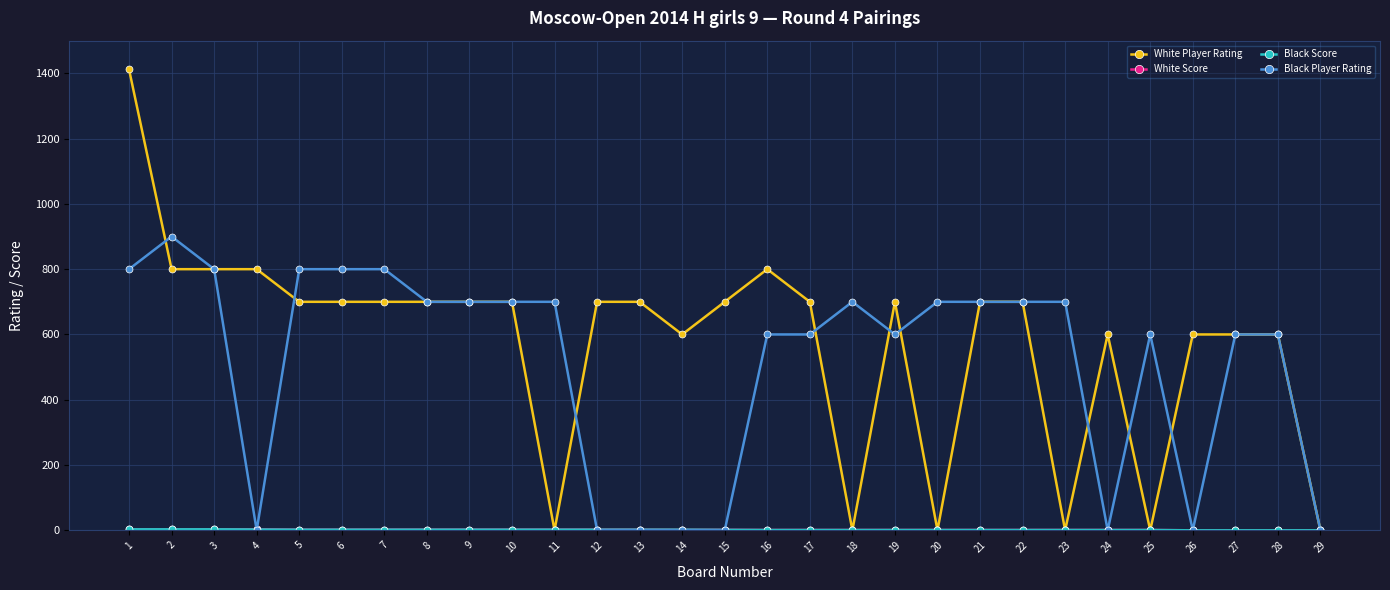

Is this an area chart (filled region under the line)?

No